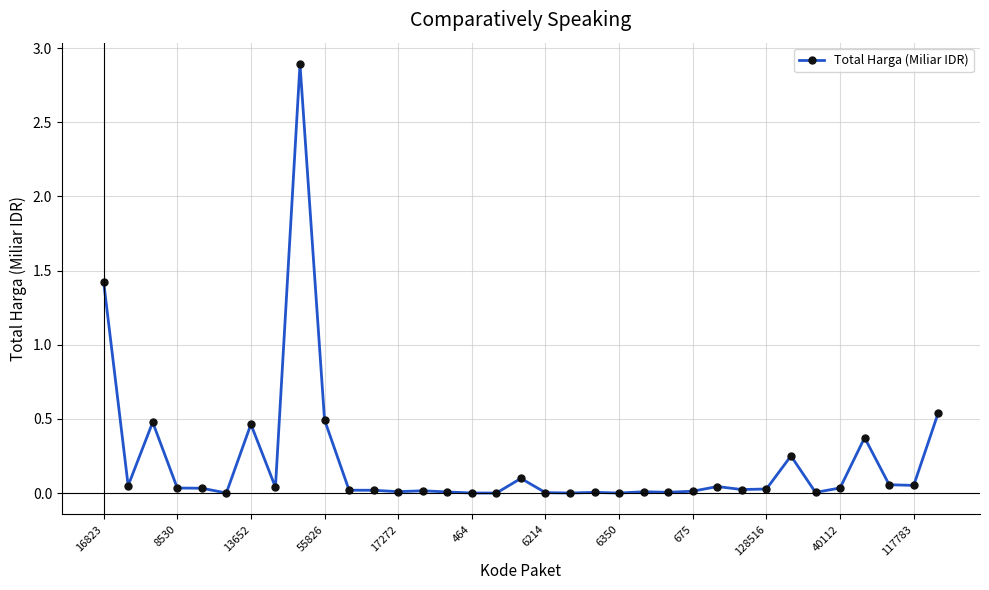

What is the difference between the maximum and minimum values?

2.9